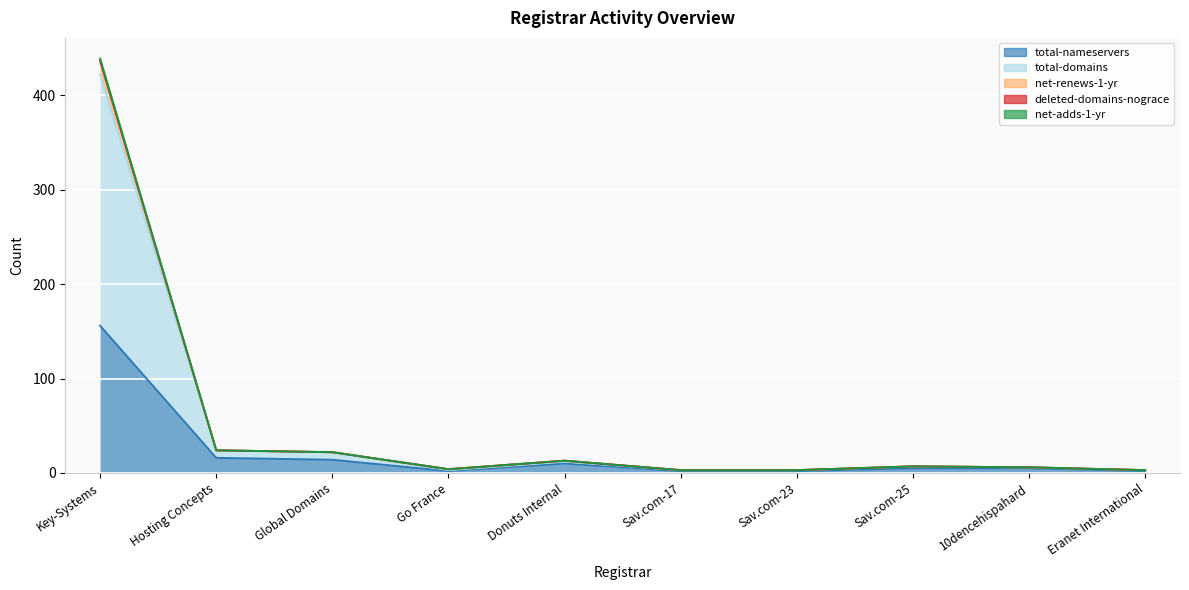

The deleted-domains-nograce series shows 6 at 10dencehispahard. True or false?

True